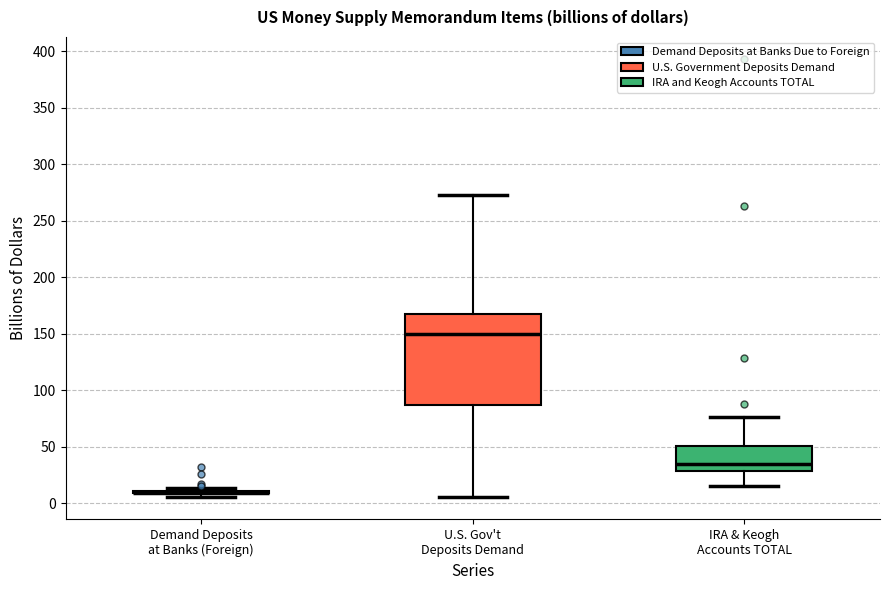

Reading left to right, read every box against the y-axis: the position of its median line, the range the box covers, and the ends of its whiskers. The values are not printed on the chart, so give them approximately, as read against the axis.

Demand Deposits at Banks (Foreign): box collapsed to a line at 10, whiskers 5 to 15
U.S. Gov't Deposits Demand: median 150, box 85 to 170, whiskers 5 to 275
IRA & Keogh Accounts TOTAL: median 35, box 30 to 50, whiskers 15 to 75